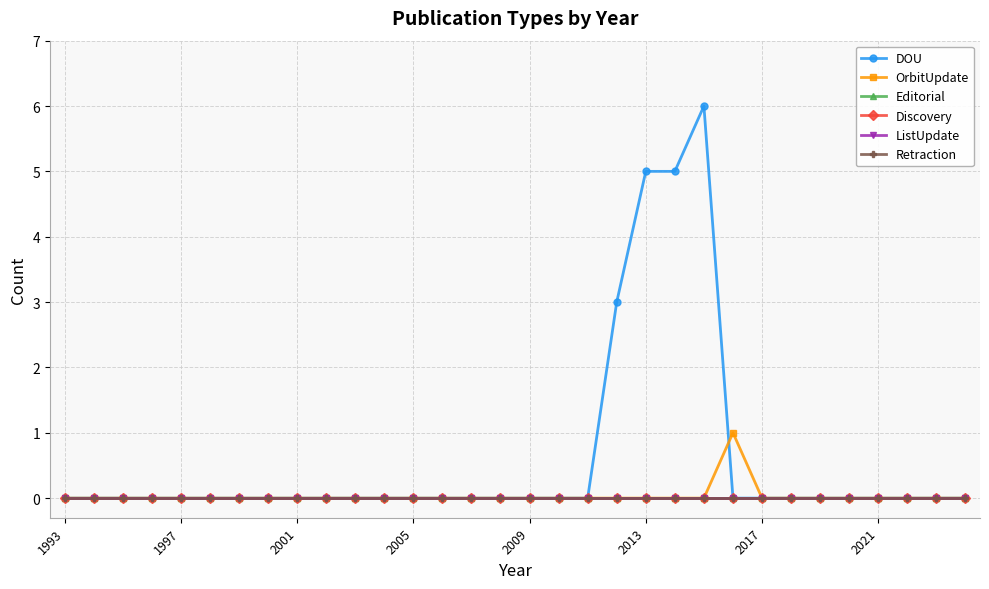

Which series has the largest total across all categories?

DOU